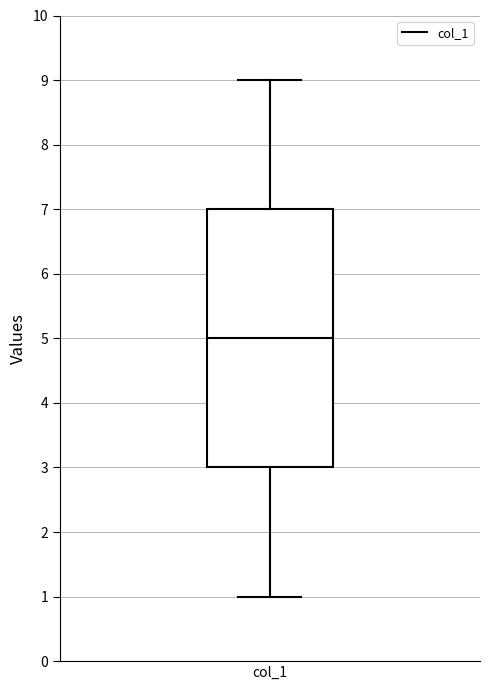

Where does the upper whisker of the box for col_1 end on the y-axis? The values are not printed on the chart, so give them approximately, as read against the axis.

9